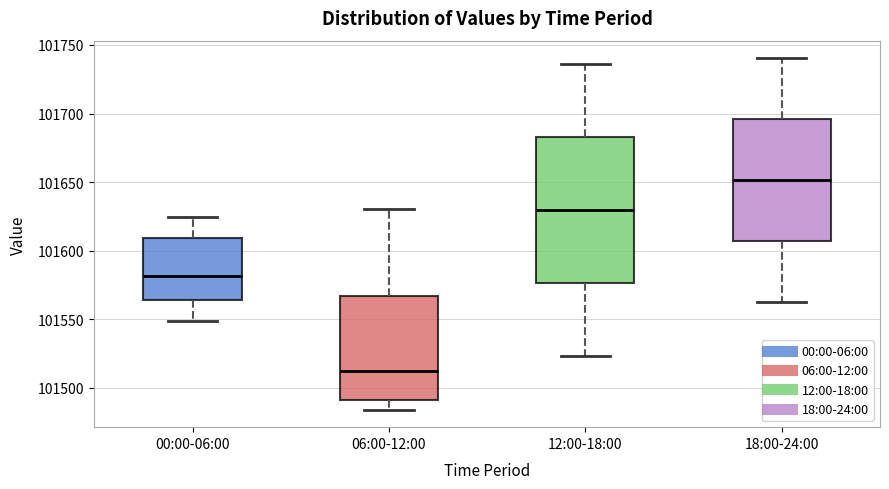

Which box is the tallest, from its lower edge to its upper edge?

12:00-18:00